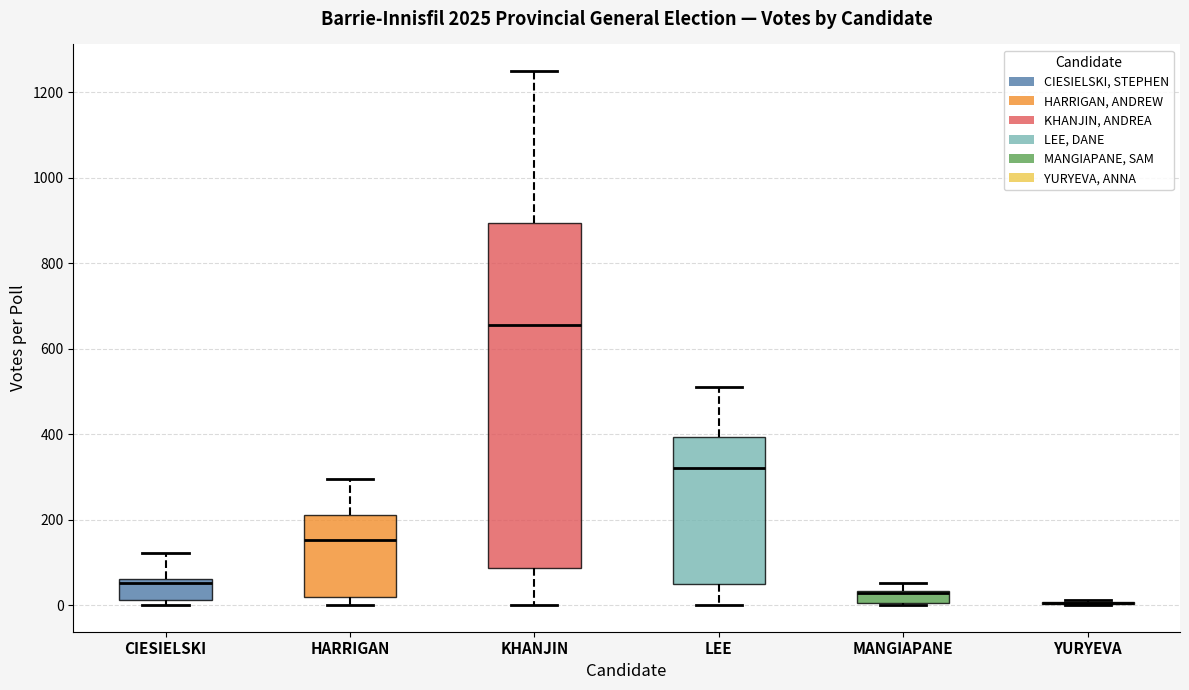

Where does the upper whisker of the box for CIESIELSKI end on the y-axis? The values are not printed on the chart, so give them approximately, as read against the axis.

120